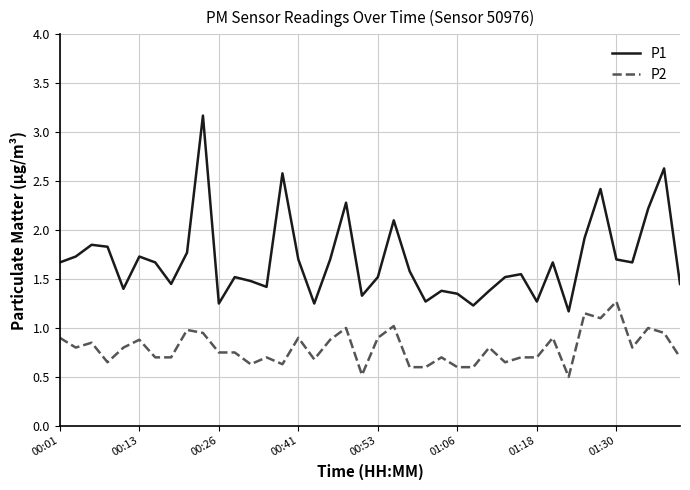

Which series has the largest total across all categories?

P1